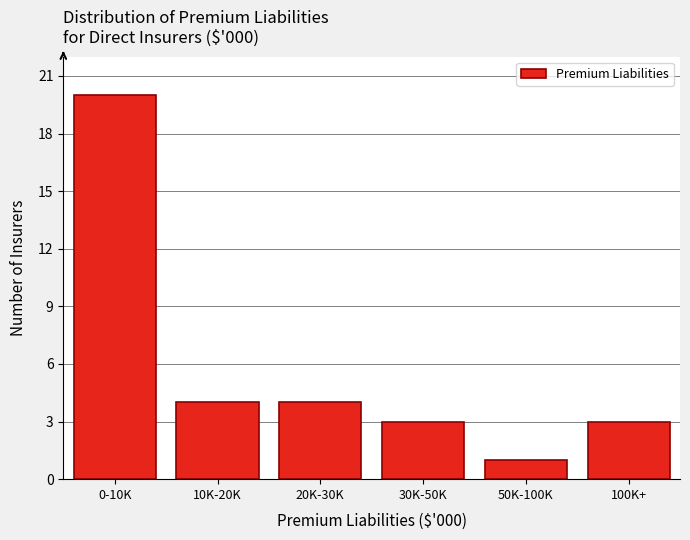

Reading right to left, extract all data points from this chart.

3	1	3	4	4	20